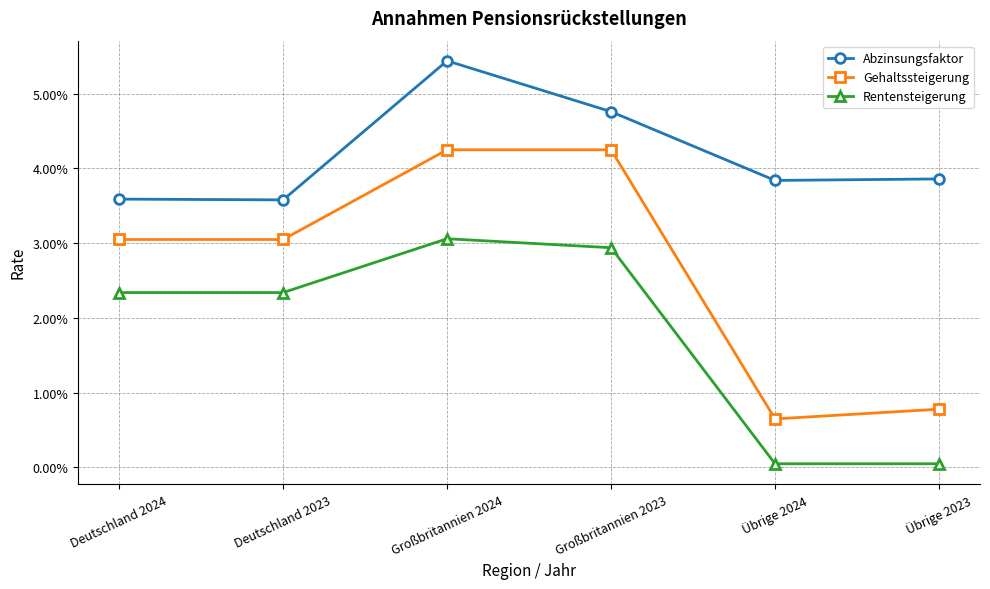

Does the chart display data point markers on the line(s)?

Yes